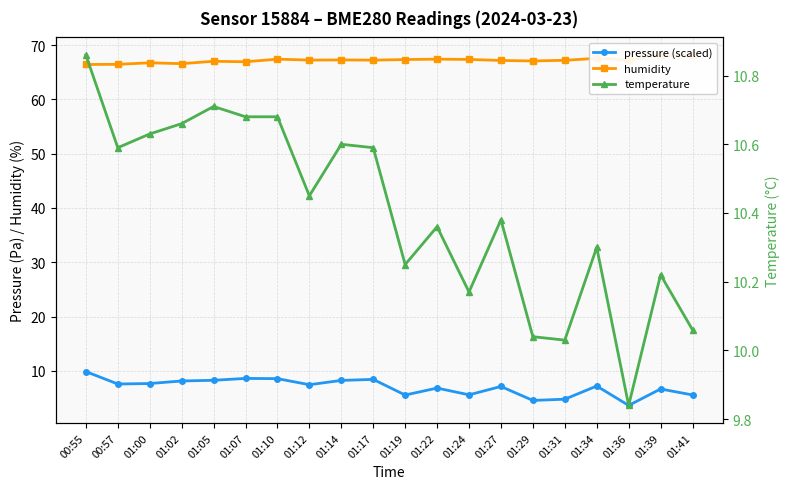

Where is the first local minimum for temperature?

00:57